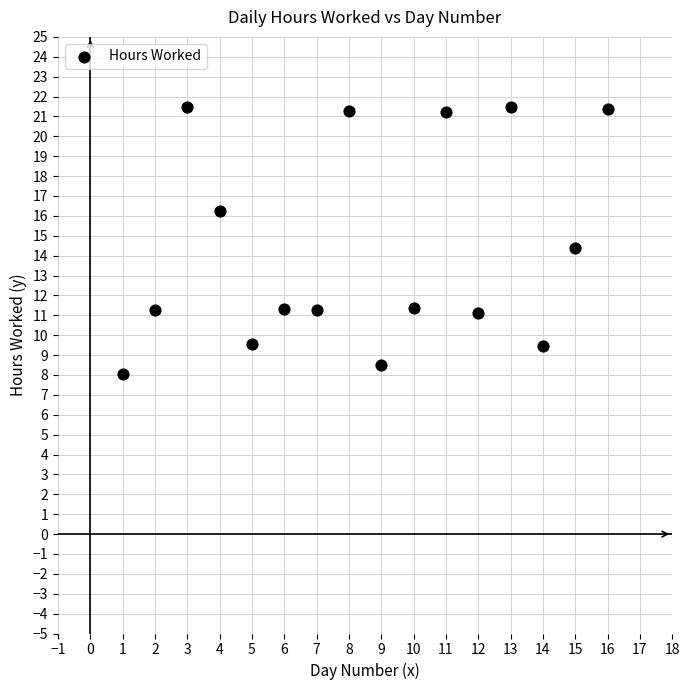

What is the range of Y values (max minus min)?

13.4